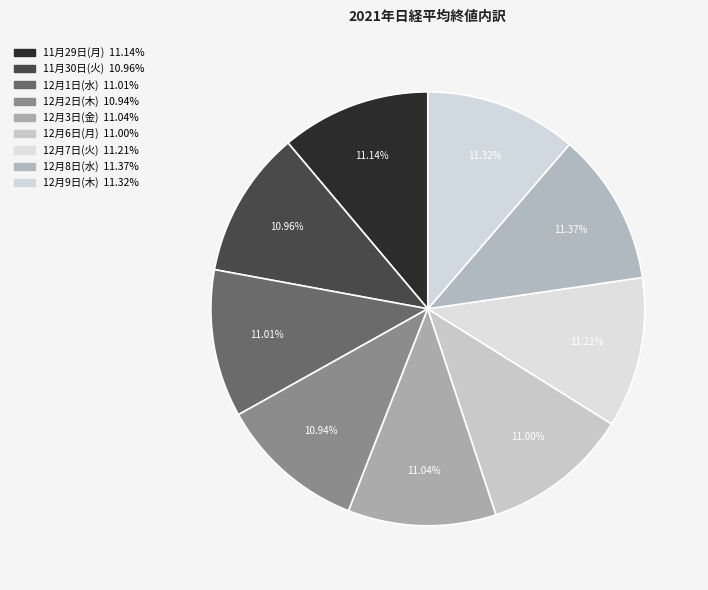

What percentage is the 11月29日(月) slice, to the nearest percent?

11%